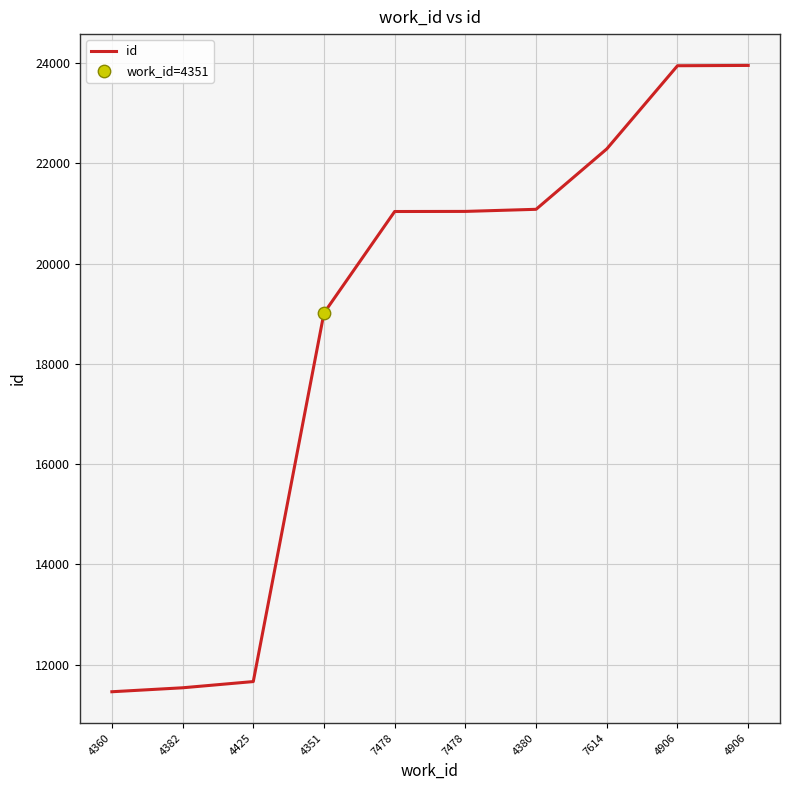

What is the change in value from 7478 to 4906?

+2915